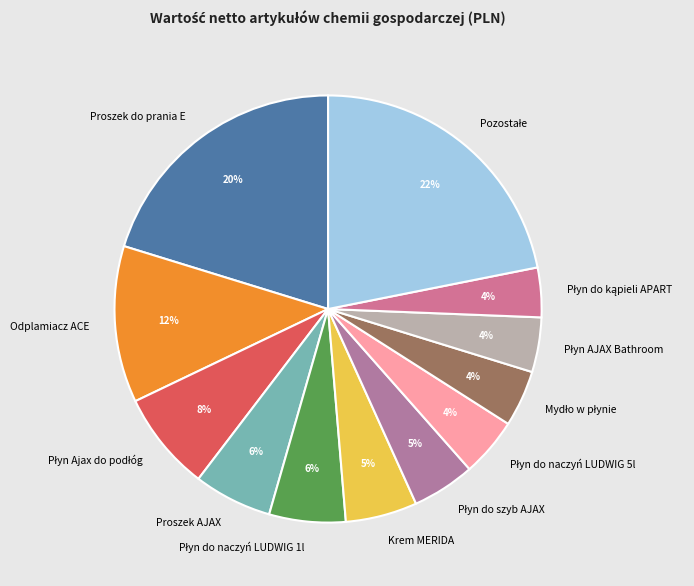

To the nearest percent, what portion does Proszek AJAX represent?

6%